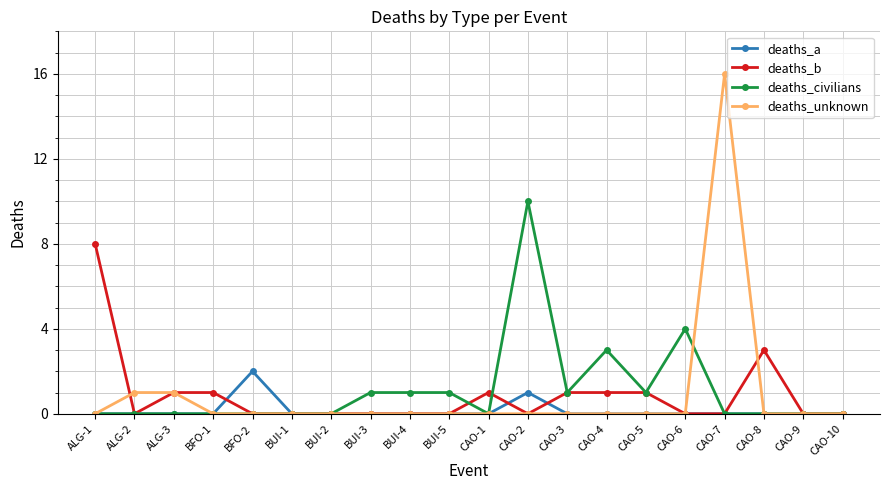

At which category does deaths_b reach its first local valley?

ALG-2